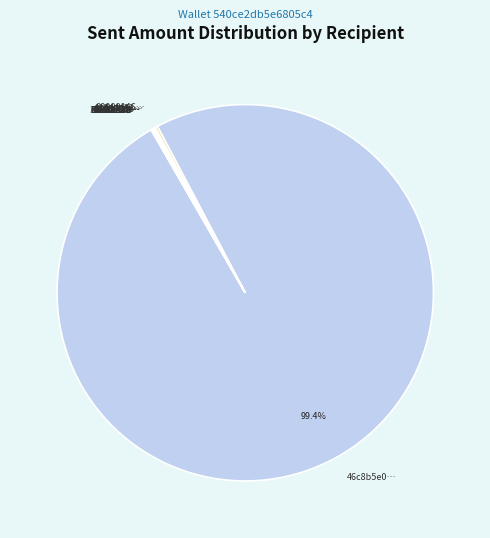

Does 46c8b5e0… account for over 50% of the chart?

Yes